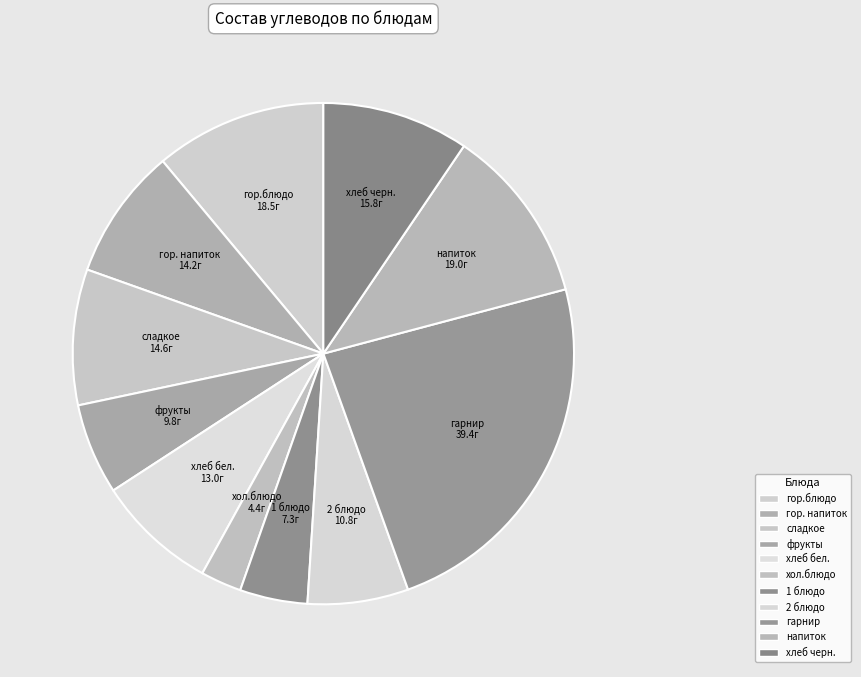

What is the smallest slice in the pie chart?

хол.блюдо